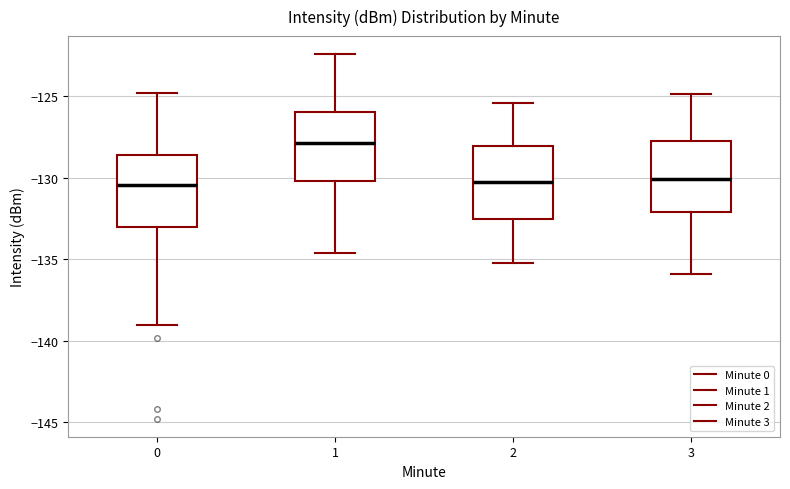

Reading left to right, transcribe this box plot: for each box, give where its median line is, the range the box spans, and where its two whiskers end, as read against the y-axis. The values are not printed on the chart, so give them approximately, as read against the axis.

0: median -130.5, box -133.0 to -128.5, whiskers -139.0 to -125.0
1: median -128.0, box -130.0 to -126.0, whiskers -134.5 to -122.5
2: median -130.5, box -132.5 to -128.0, whiskers -135.0 to -125.5
3: median -130.0, box -132.0 to -127.5, whiskers -136.0 to -125.0